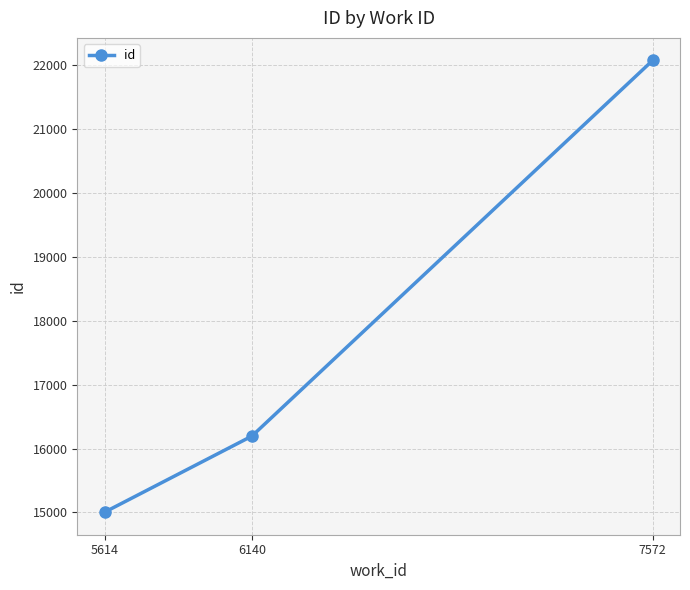

Does the chart have visible grid lines?

Yes